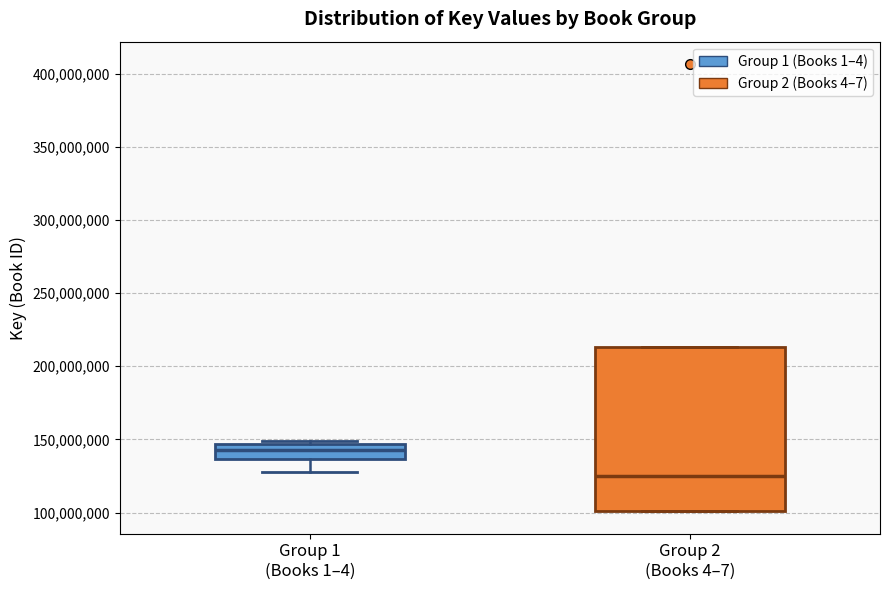

Comparing the boxes themselves (not the whiskers), which one is the tallest?

Group 2 (Books 4–7)